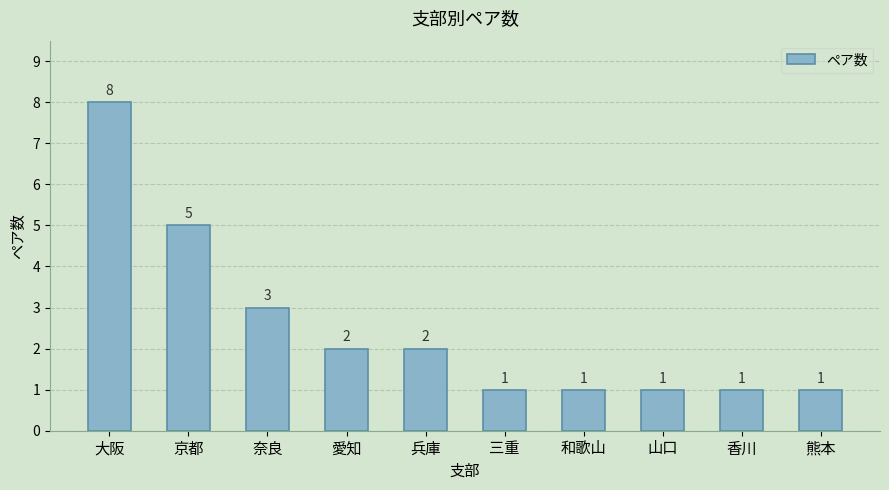

Which label corresponds to the largest value in the chart?

大阪